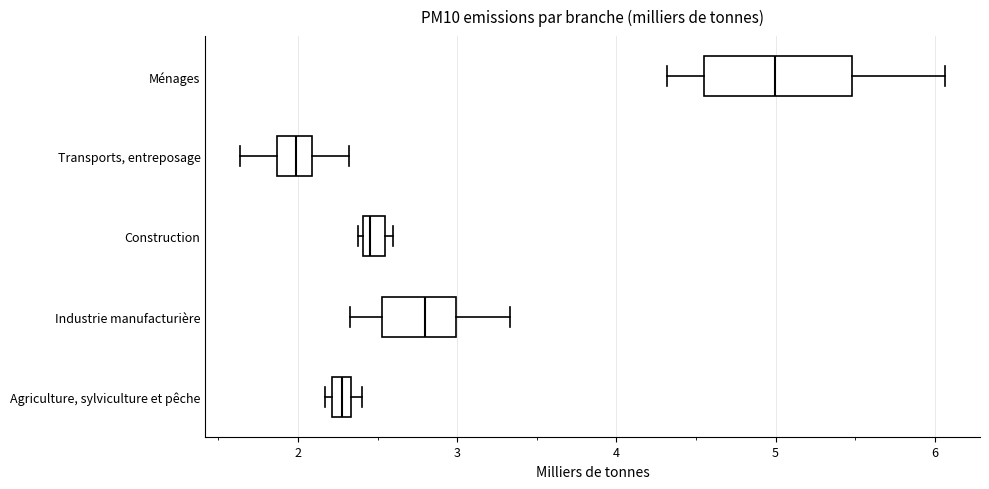

Comparing the boxes themselves (not the whiskers), which one is the widest?

Ménages